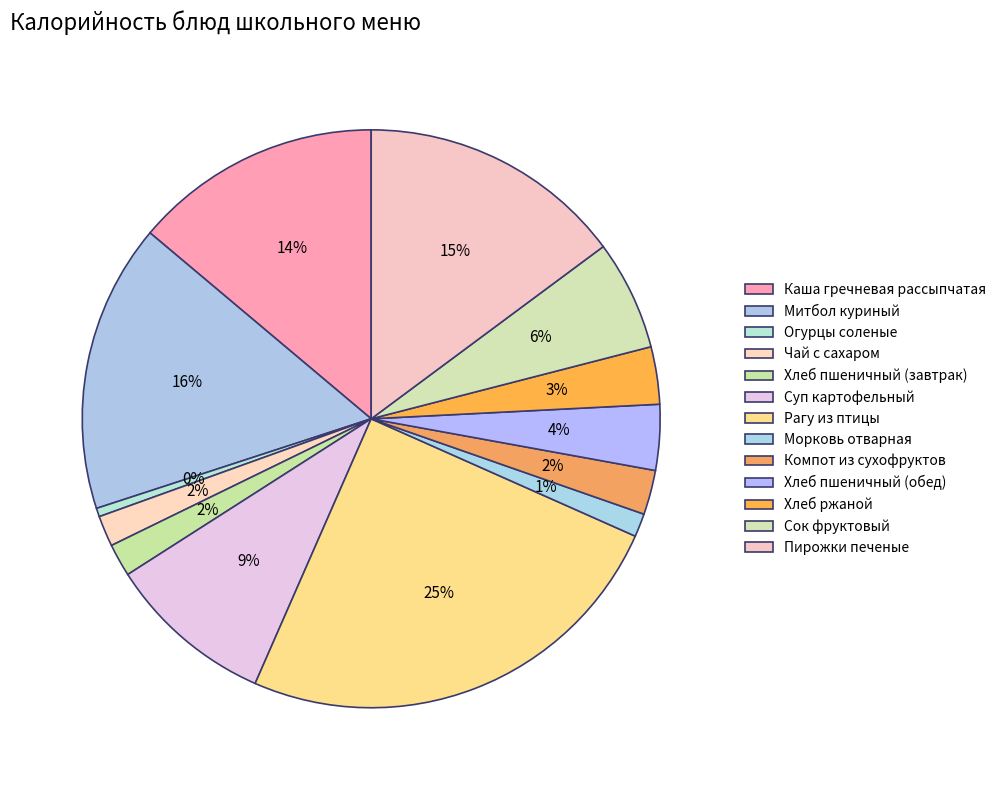

Count the number of slices in the pie.

13